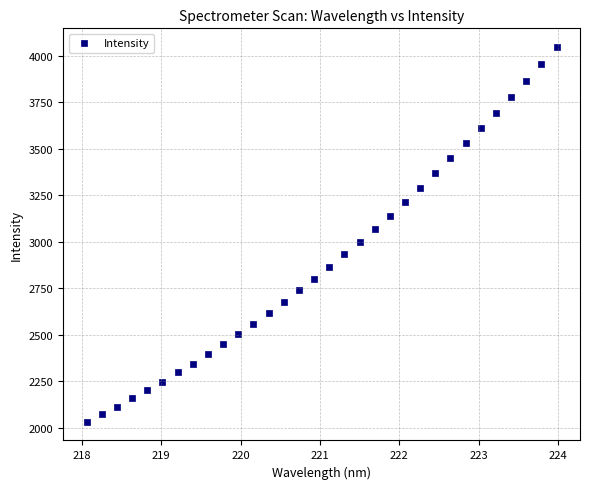

What is the range of Y values (max minus min)?

2013.6